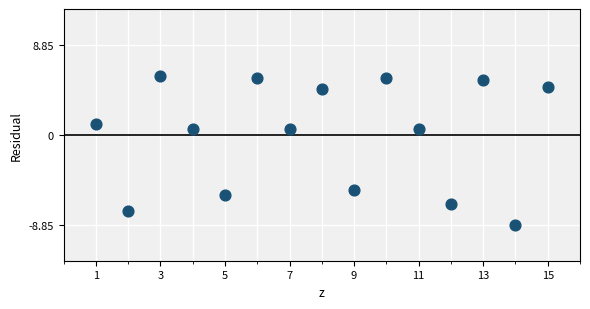

What is the range of Y values (max minus min)?

14.6